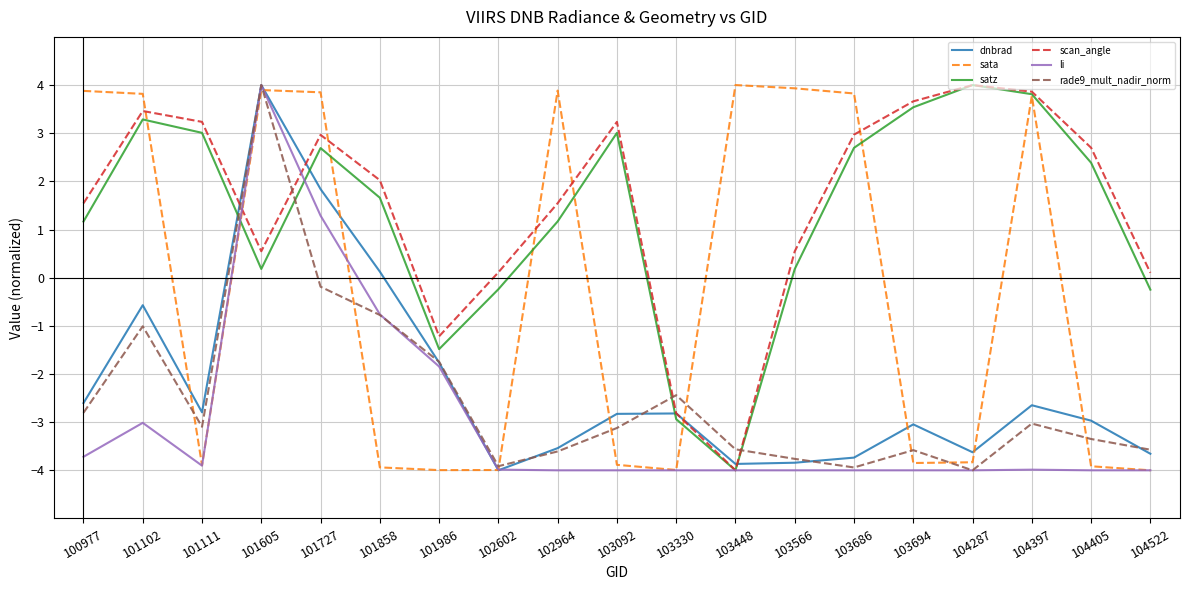

What is the total value across all series at 104287?

-7.5